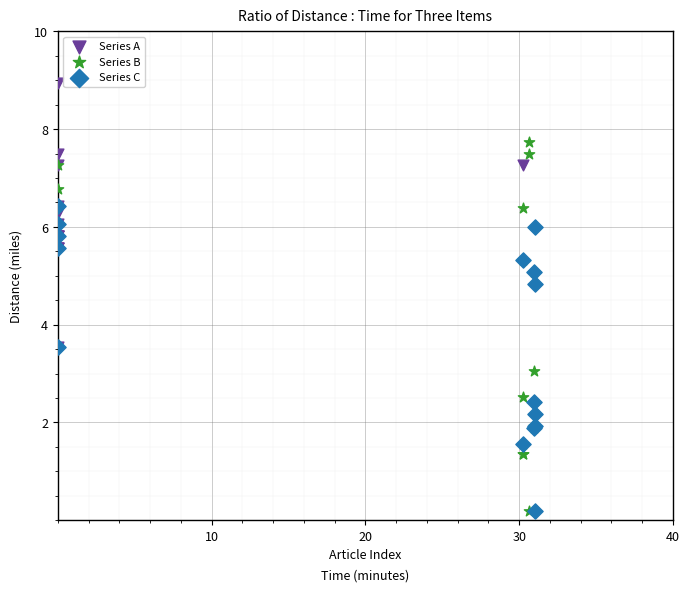

Which series contains the highest Y value?

Series A